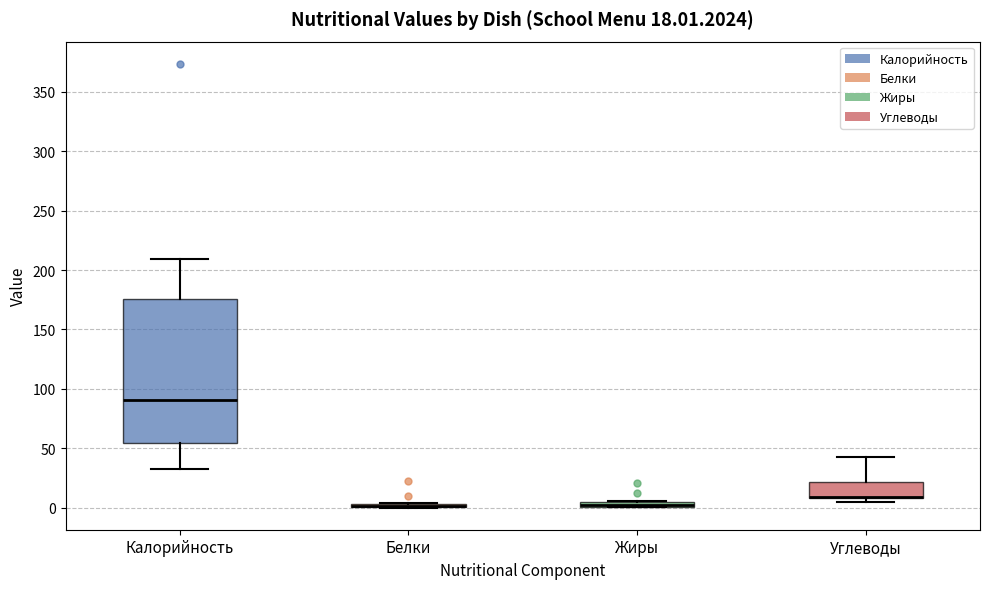

Comparing the boxes themselves (not the whiskers), which one is the tallest?

Калорийность